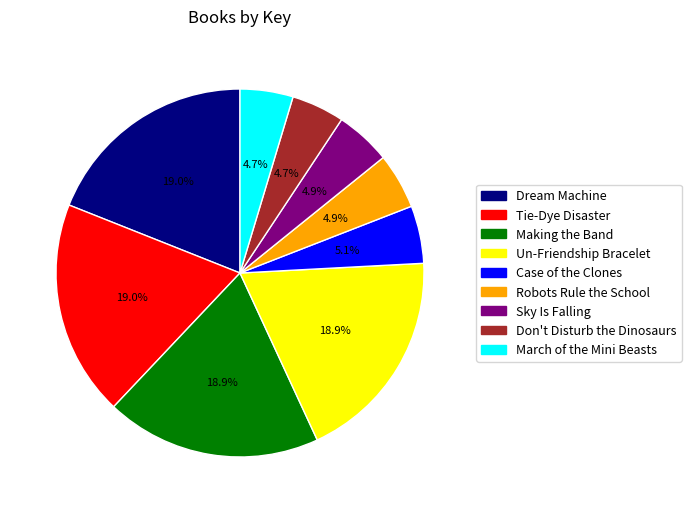

The Making the Band slice represents 8% of the pie. True or false?

False